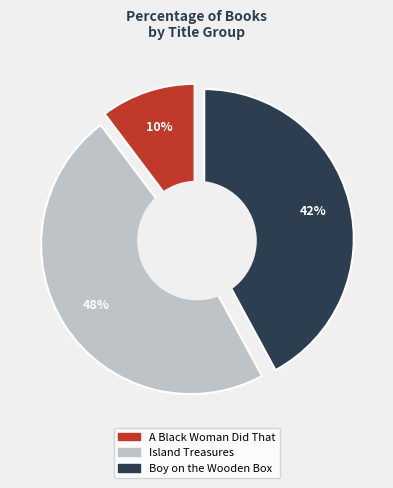

Which has a higher value, Boy on the Wooden Box or A Black Woman Did That?

Boy on the Wooden Box